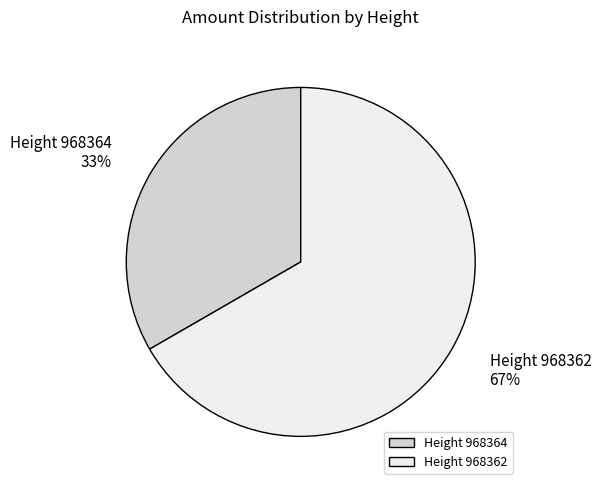

Count the number of slices in the pie.

2